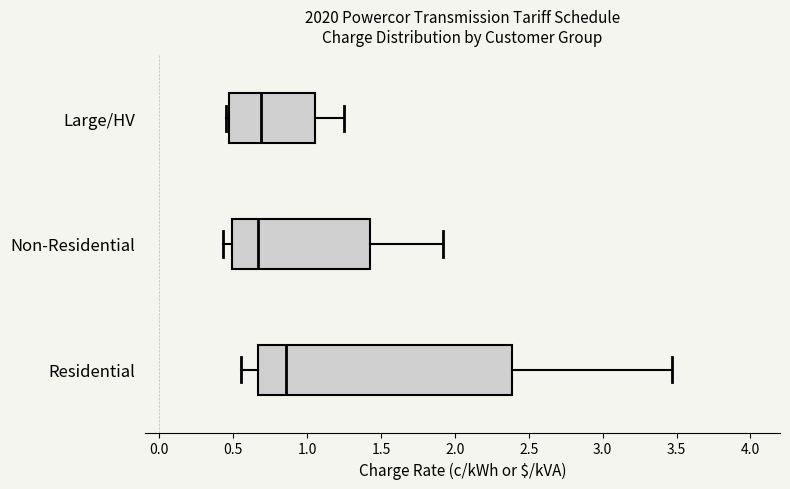

Reading bottom to top, transcribe this box plot: for each box, give where its median line is, the range the box spans, and where its two whiskers end, as read against the x-axis. The values are not printed on the chart, so give them approximately, as read against the axis.

Residential: median 0.85, box 0.65 to 2.40, whiskers 0.55 to 3.45
Non-Residential: median 0.65, box 0.50 to 1.45, whiskers 0.45 to 1.90
Large/HV: median 0.70, box 0.45 to 1.05, whiskers 0.45 (just left of the box's left edge) to 1.25